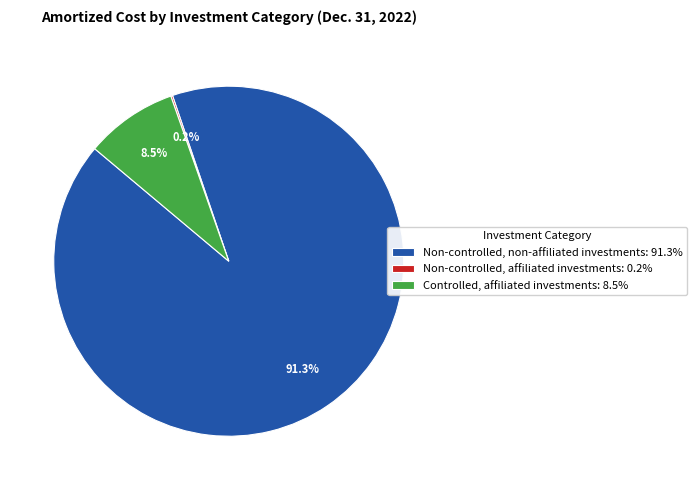

To the nearest percent, what is the difference between the largest and smallest slice percentages?

91%